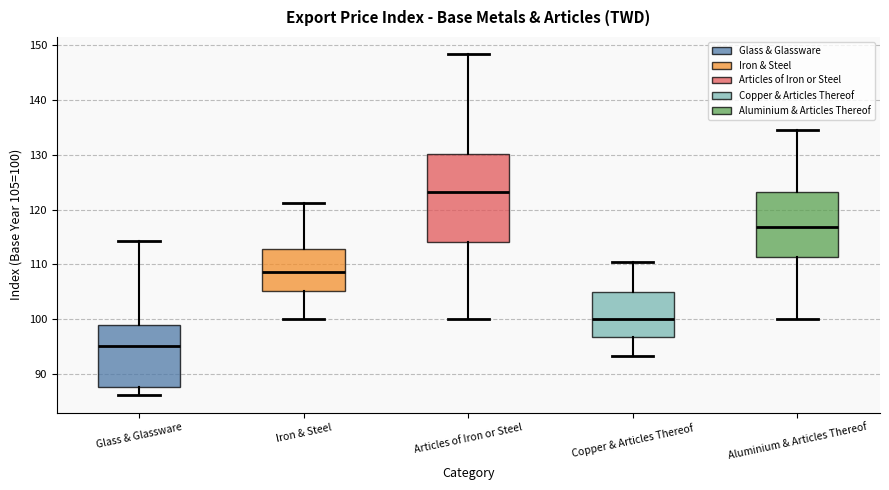

Which box's median line is the lowest?

Glass & Glassware